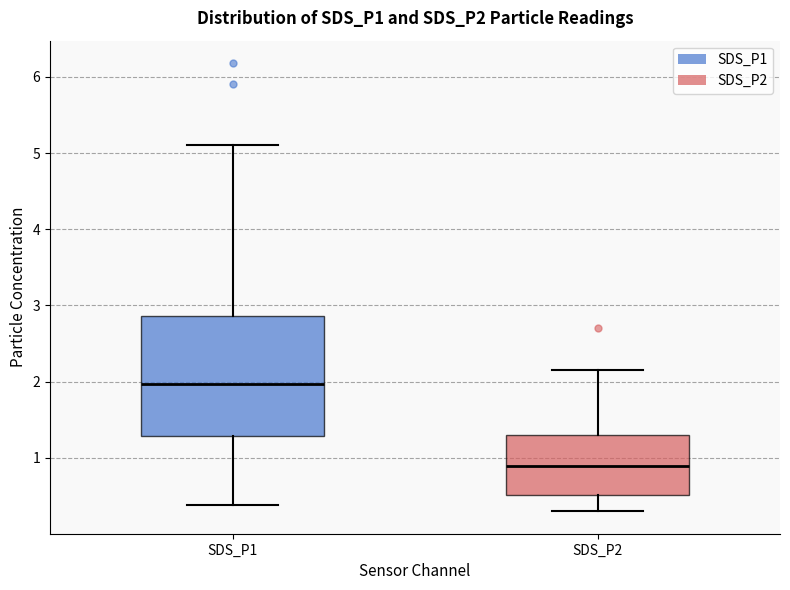

Where is the upper edge of the box for SDS_P2 on the y-axis? The values are not printed on the chart, so give them approximately, as read against the axis.

1.3